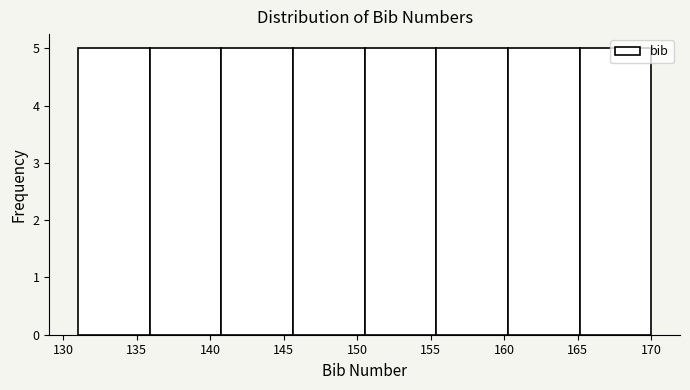

Reading left to right, transcribe this chart: for each bar, give the range it covers on the x-axis and its height. Neither the bar edges nor the heights are printed on the chart, so give them approximately, as read against the axes.

131.0 to 136.0: 5
136.0 to 141.0: 5
141.0 to 145.5: 5
145.5 to 150.5: 5
150.5 to 155.5: 5
155.5 to 160.5: 5
160.5 to 165.0: 5
165.0 to 170.0: 5